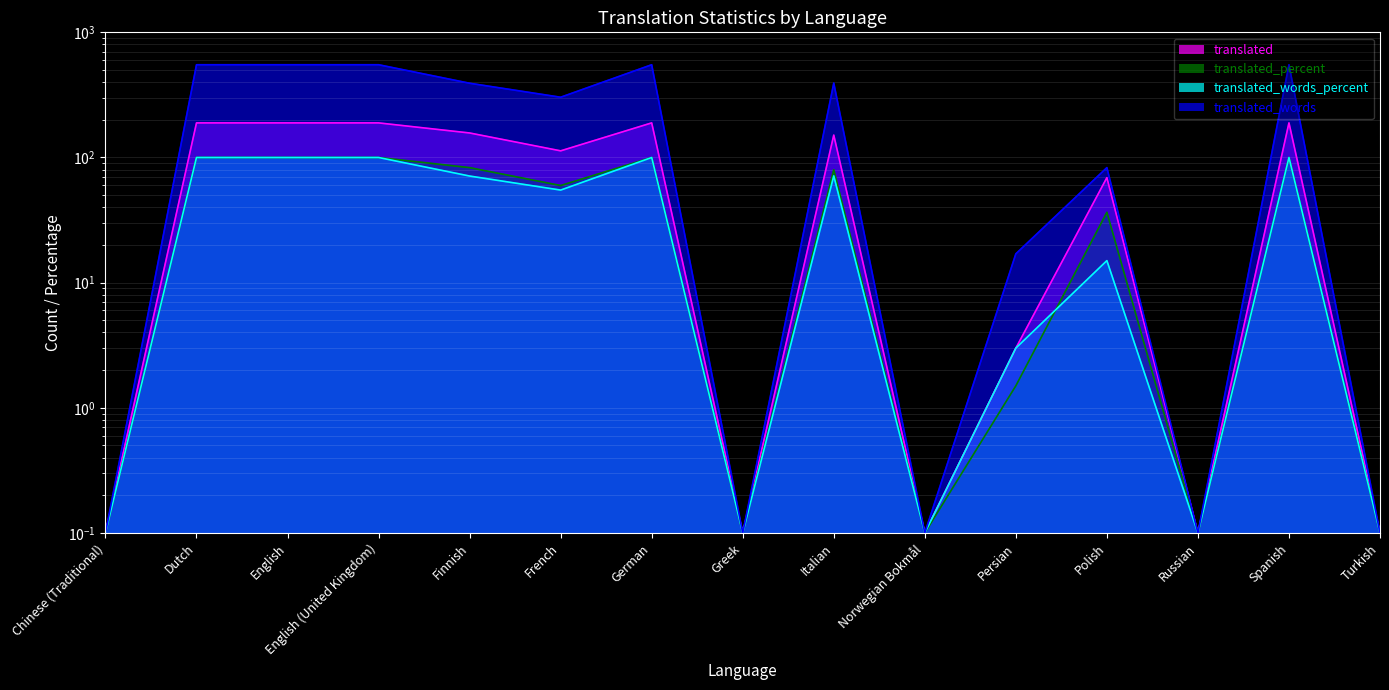

Rank the categories by translated_percent value from highest to lowest.

Dutch, English, English (United Kingdom), German, Spanish, Finnish, Italian, French, Polish, Persian, Chinese (Traditional), Greek, Norwegian Bokmål, Russian, Turkish